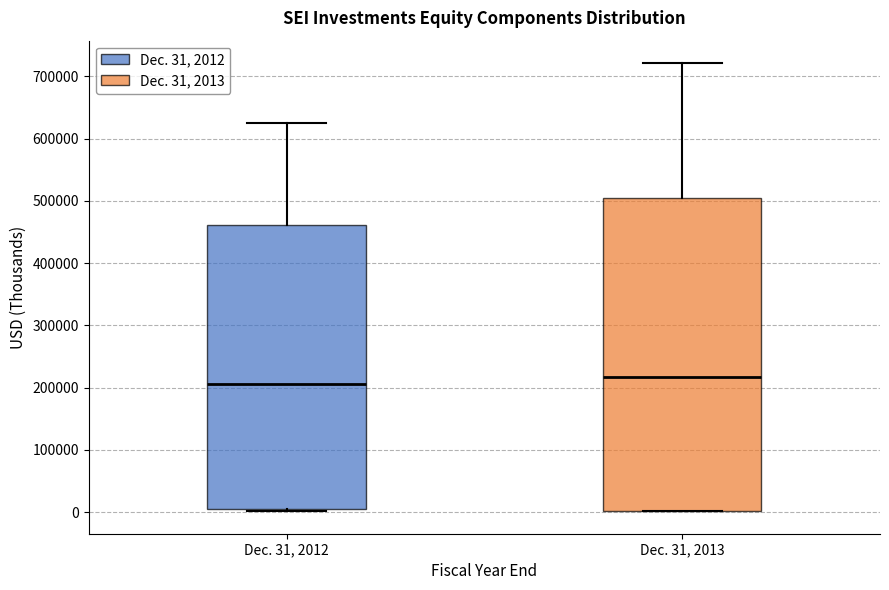

Reading left to right, read every box against the y-axis: the position of its median line, the range the box covers, and the ends of its whiskers. The values are not printed on the chart, so give them approximately, as read against the axis.

Dec. 31, 2012: median 210000, box 10000 to 460000, whiskers 0 to 620000
Dec. 31, 2013: median 220000, box 0 to 500000, whiskers 0 to 720000